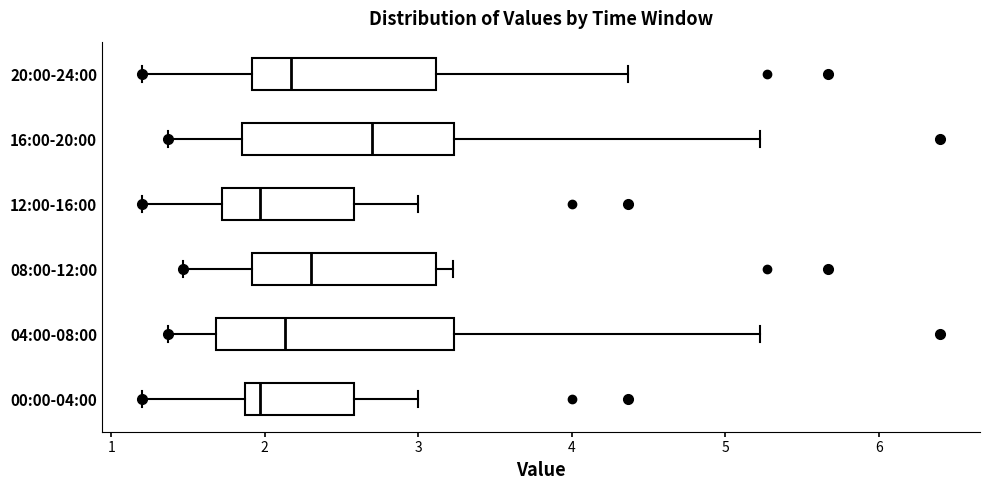

Reading bottom to top, transcribe this box plot: for each box, give where its median line is, the range the box spans, and where its two whiskers end, as read against the x-axis. The values are not printed on the chart, so give them approximately, as read against the axis.

00:00-04:00: median 2.0, box 1.9 to 2.6, whiskers 1.2 to 3.0
04:00-08:00: median 2.1, box 1.7 to 3.2, whiskers 1.4 to 5.2
08:00-12:00: median 2.3, box 1.9 to 3.1, whiskers 1.5 to 3.2
12:00-16:00: median 2.0, box 1.7 to 2.6, whiskers 1.2 to 3.0
16:00-20:00: median 2.7, box 1.9 to 3.2, whiskers 1.4 to 5.2
20:00-24:00: median 2.2, box 1.9 to 3.1, whiskers 1.2 to 4.4